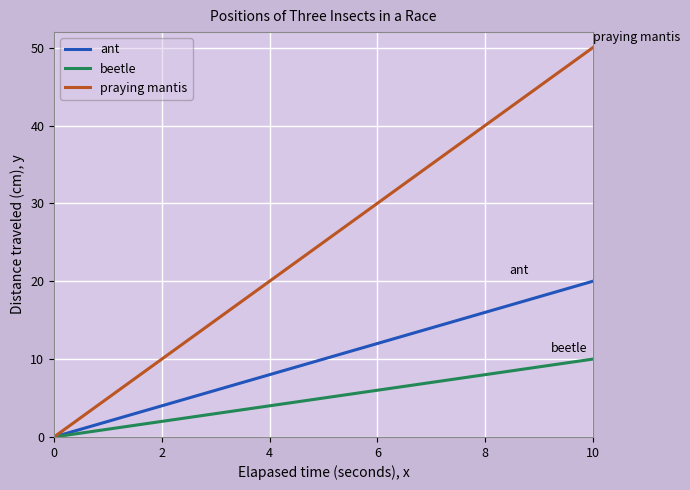

What is the maximum value for ant?

20